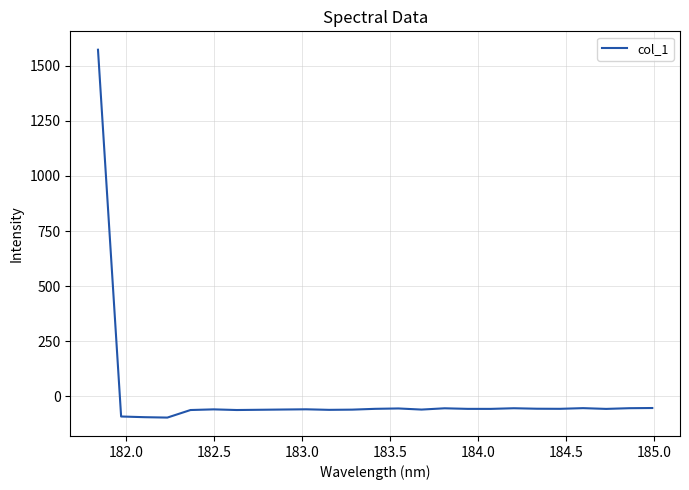

What is the difference between the maximum and minimum values?

1667.9